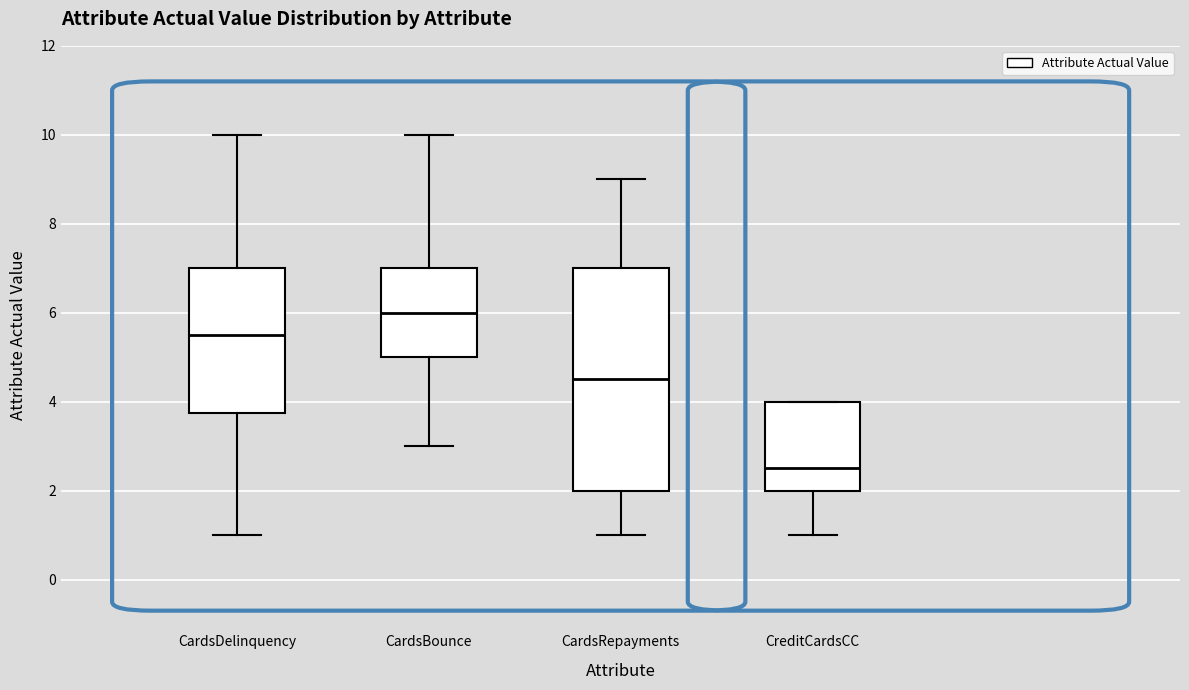

Reading left to right, transcribe this box plot: for each box, give where its median line is, the range the box spans, and where its two whiskers end, as read against the y-axis. The values are not printed on the chart, so give them approximately, as read against the axis.

CardsDelinquency: median 5.6, box 3.8 to 7.0, whiskers 1.0 to 10.0
CardsBounce: median 6.0, box 5.0 to 7.0, whiskers 3.0 to 10.0
CardsRepayments: median 4.6, box 2.0 to 7.0, whiskers 1.0 to 9.0
CreditCardsCC: median 2.6, box 2.0 to 4.0, whiskers 1.0 to 4.0